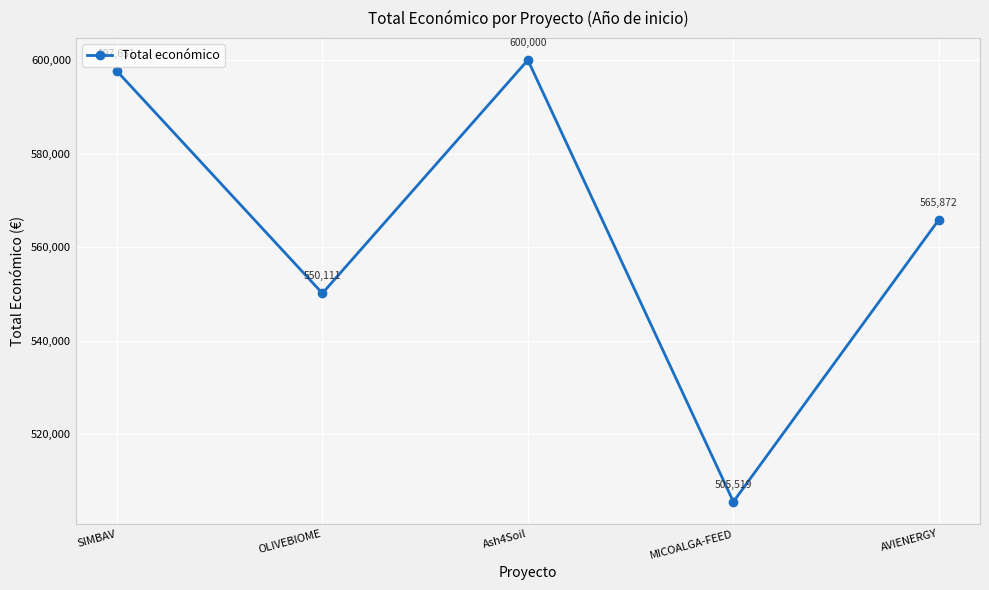

What is the greatest value displayed?

600000